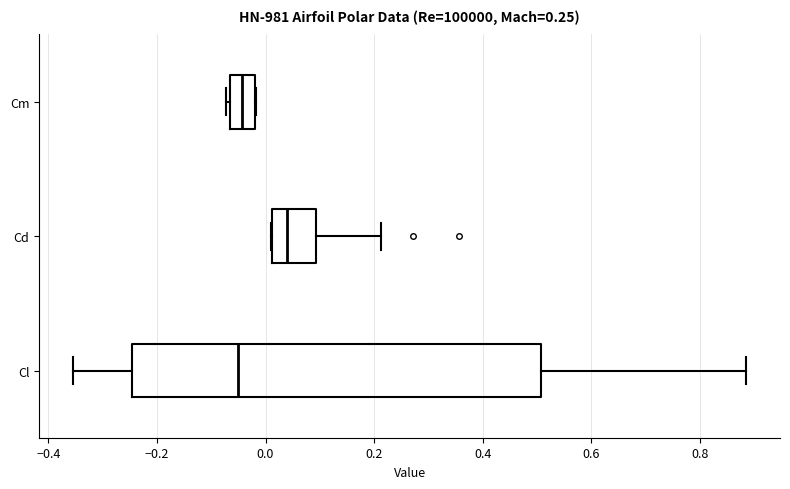

Comparing the boxes themselves (not the whiskers), which one is the widest?

Cl